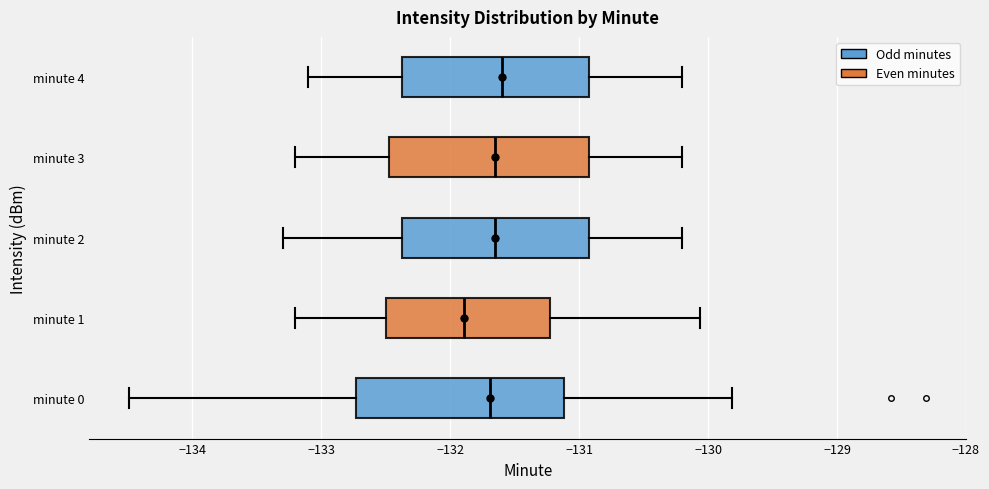

Reading bottom to top, transcribe this box plot: for each box, give where its median line is, the range the box spans, and where its two whiskers end, as read against the x-axis. The values are not printed on the chart, so give them approximately, as read against the axis.

minute 0: median -131.7, box -132.7 to -131.1, whiskers -134.5 to -129.8
minute 1: median -131.9, box -132.5 to -131.2, whiskers -133.2 to -130.1
minute 2: median -131.6, box -132.4 to -130.9, whiskers -133.3 to -130.2
minute 3: median -131.6, box -132.5 to -130.9, whiskers -133.2 to -130.2
minute 4: median -131.6, box -132.4 to -130.9, whiskers -133.1 to -130.2